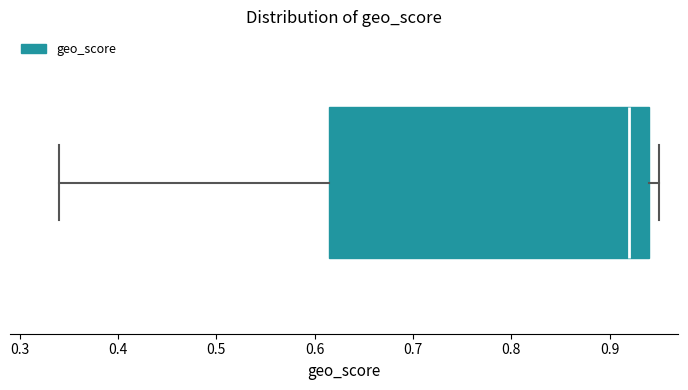

Transcribe this box plot: give where the median line is, the range the box spans, and where the two whiskers end, as read against the x-axis. The values are not printed on the chart, so give them approximately, as read against the axis.

median 0.92, box 0.62 to 0.94, whiskers 0.34 to 0.95